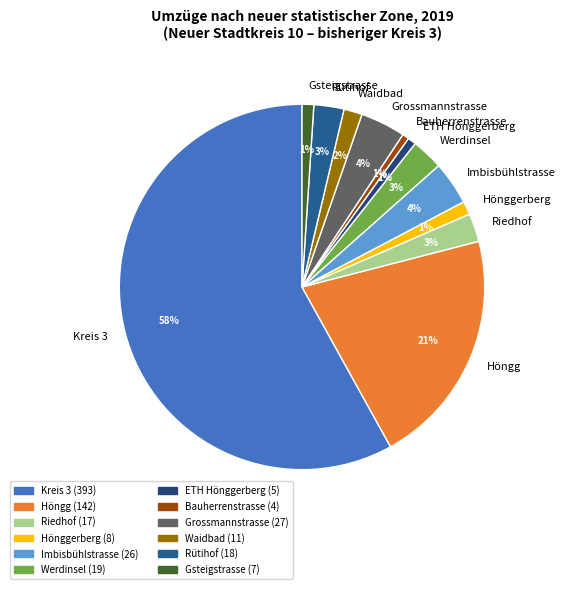

Which has a higher value, ETH Hönggerberg or Höngg?

Höngg